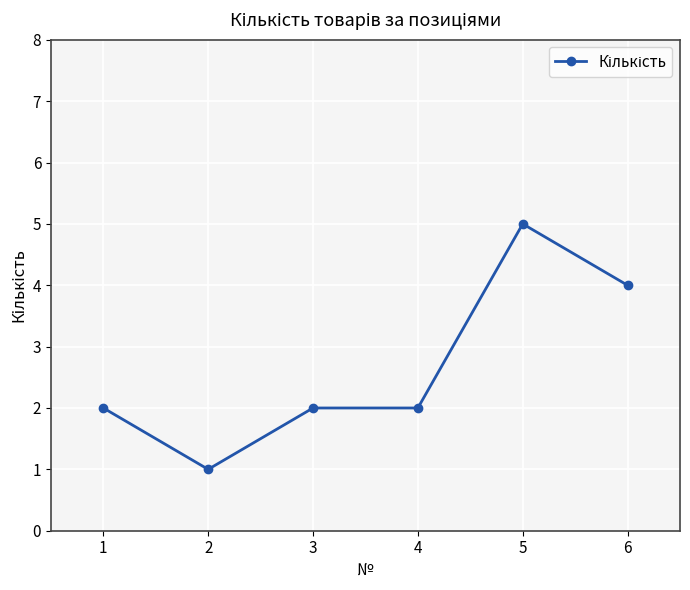

True or false: there are more than 2 points higher than both neighbors.

False